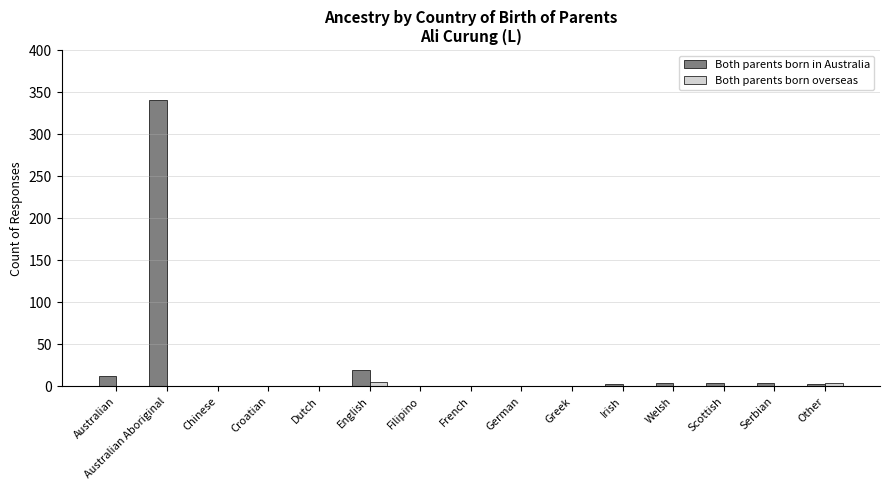

Is it true that Both parents born in Australia equals 523 at Australian Aboriginal?

False